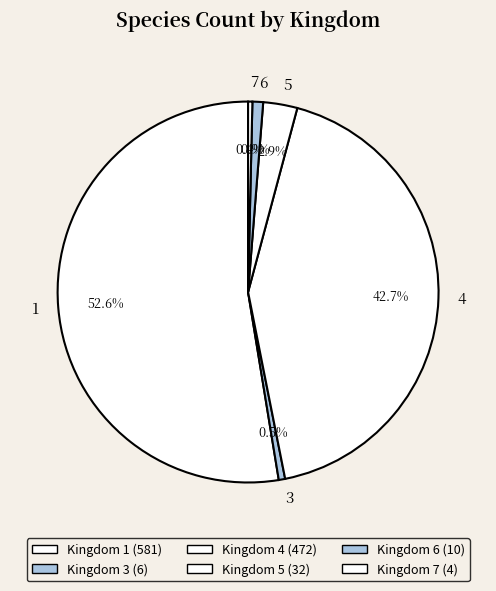

What percentage do 4 and 6 together represent?

43.6%